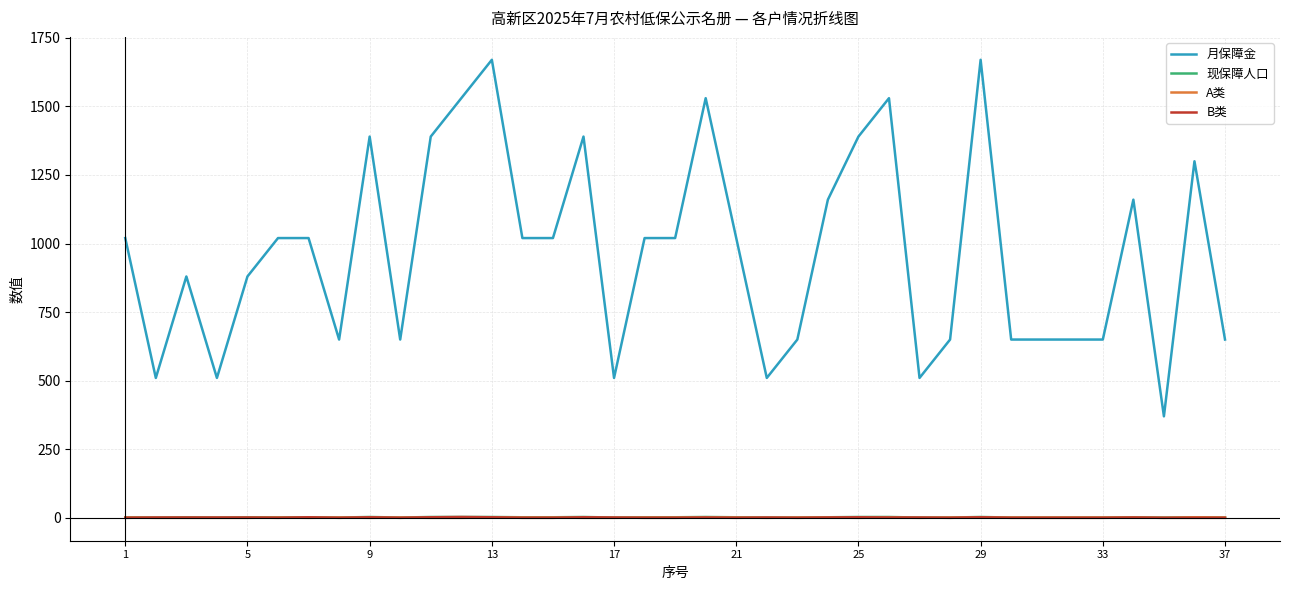

True or false: 月保障金 and 现保障人口 cross at least once.

False